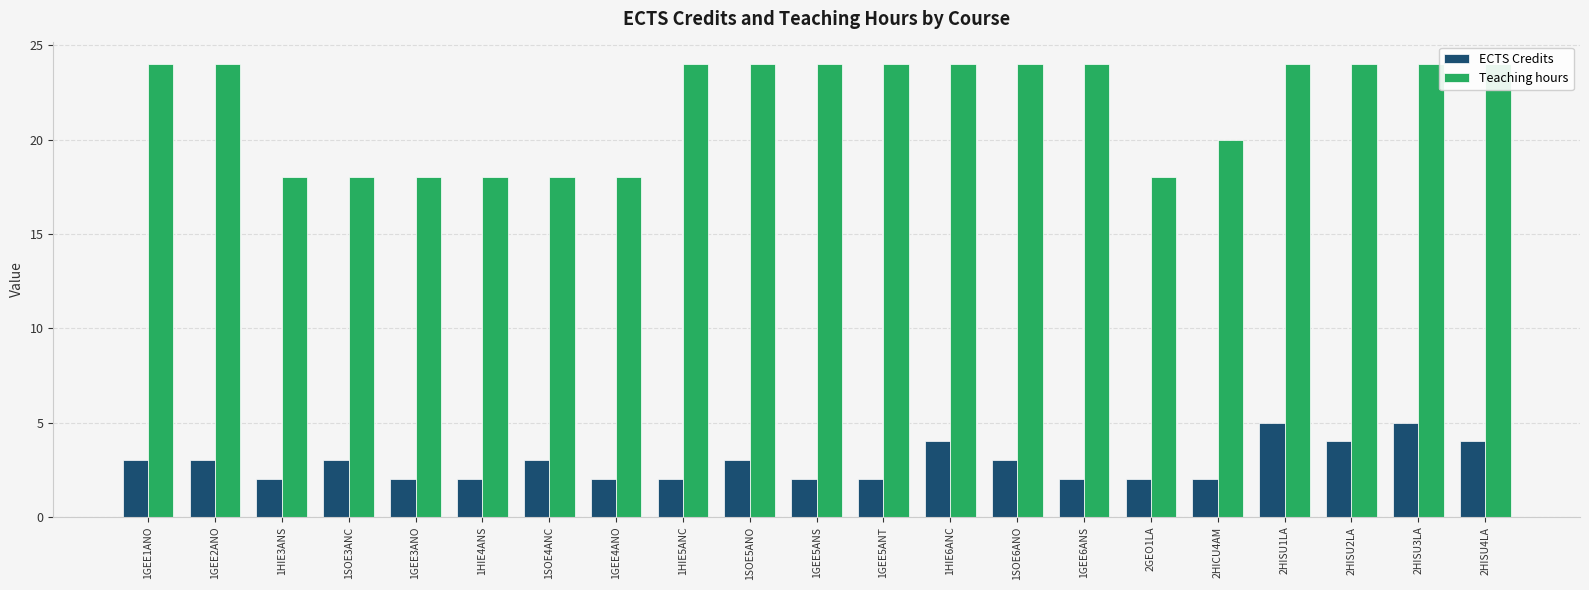

Reading right to left, transcribe all the data shown in this chart.

ECTS Credits: 2HISU4LA=4	2HISU3LA=5	2HISU2LA=4	2HISU1LA=5	2HICU4AM=2	2GEO1LA=2	1GEE6ANS=2	1SOE6ANO=3	1HIE6ANC=4	1GEE5ANT=2	1GEE5ANS=2	1SOE5ANO=3	1HIE5ANC=2	1GEE4ANO=2	1SOE4ANC=3	1HIE4ANS=2	1GEE3ANO=2	1SOE3ANC=3	1HIE3ANS=2	1GEE2ANO=3	1GEE1ANO=3
Teaching hours: 2HISU4LA=24	2HISU3LA=24	2HISU2LA=24	2HISU1LA=24	2HICU4AM=20	2GEO1LA=18	1GEE6ANS=24	1SOE6ANO=24	1HIE6ANC=24	1GEE5ANT=24	1GEE5ANS=24	1SOE5ANO=24	1HIE5ANC=24	1GEE4ANO=18	1SOE4ANC=18	1HIE4ANS=18	1GEE3ANO=18	1SOE3ANC=18	1HIE3ANS=18	1GEE2ANO=24	1GEE1ANO=24